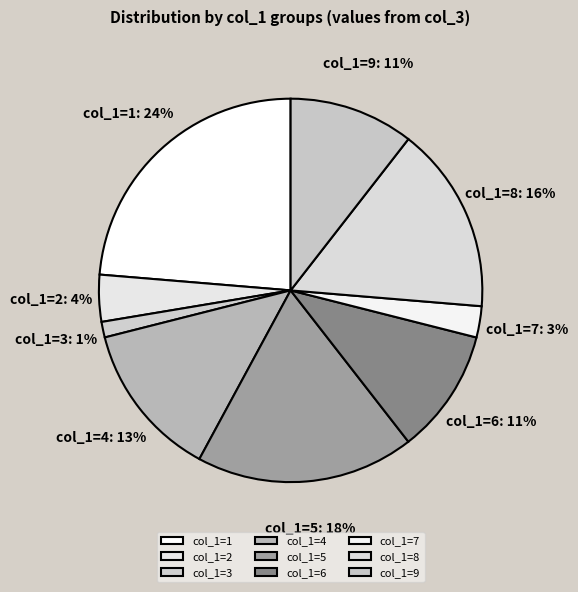

The col_1=9 slice represents 1% of the pie. True or false?

False